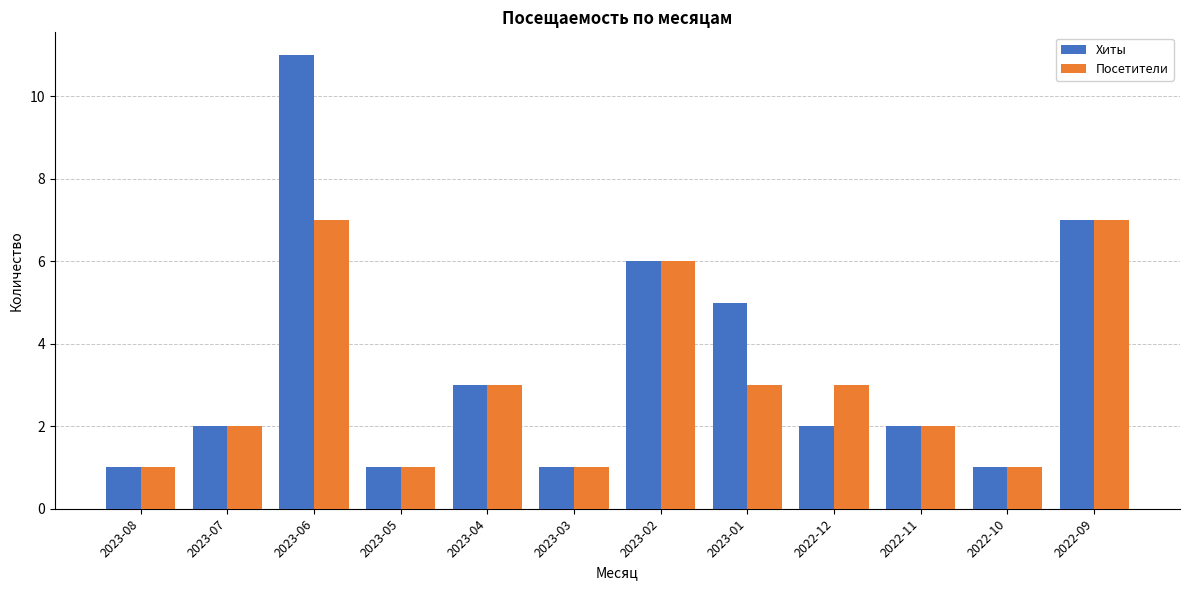

Where does the Посетители series first go above 3?

2023-06